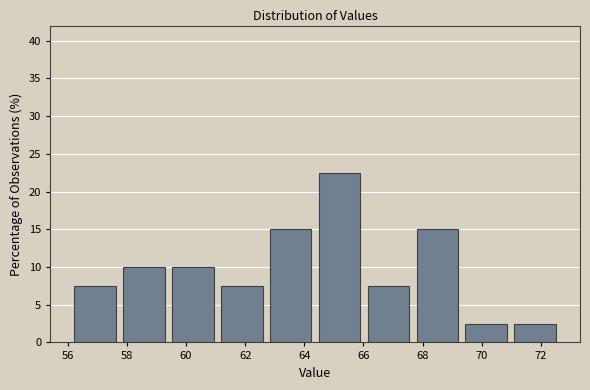

Reading left to right, list every bar in this chart as the range it spans on the x-axis followed by its height. Neither the bar edges nor the heights are printed on the chart, so give them approximately, as read against the axes.

56.2 to 57.8: 7.5
57.8 to 59.4: 10.0
59.4 to 61.0: 10.0
61.0 to 62.8: 7.5
62.8 to 64.4: 15.0
64.4 to 66.0: 22.5
66.0 to 67.6: 7.5
67.6 to 69.4: 15.0
69.4 to 71.0: 2.5
71.0 to 72.6: 2.5